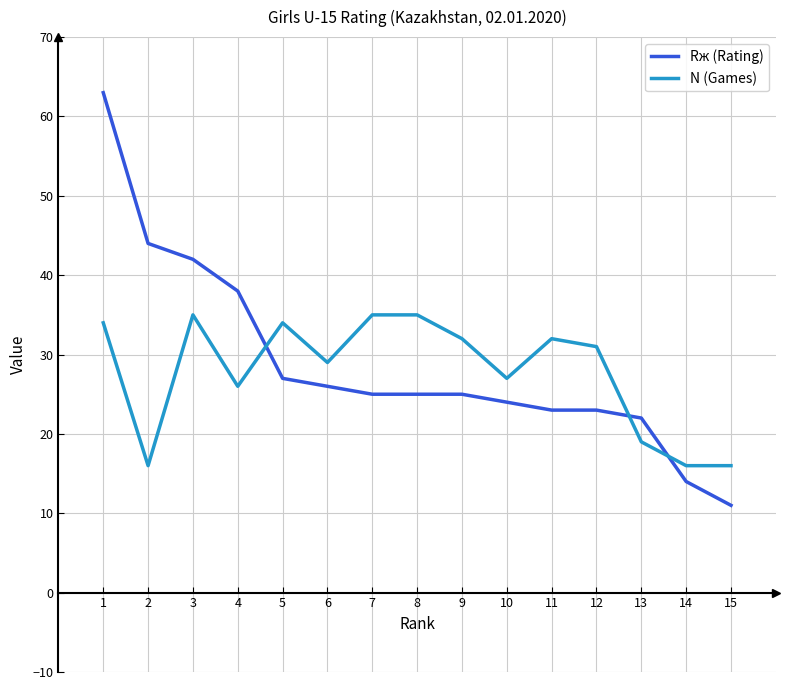

Which series has the largest range (max minus min)?

Rж (Rating)